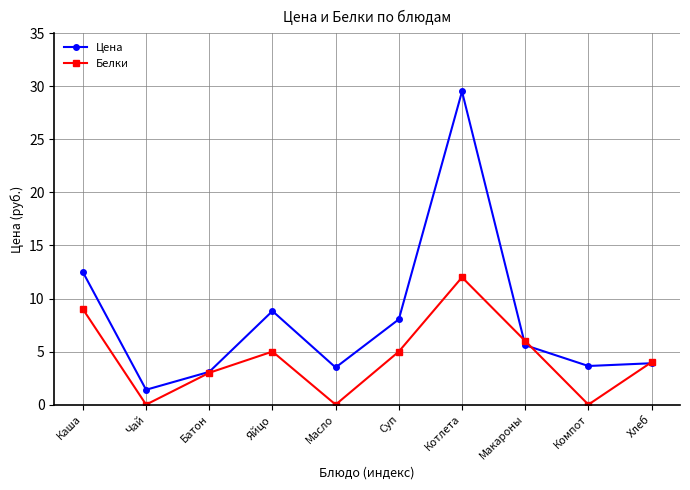

What is the difference between the highest and lowest values at Хлеб?

0.1